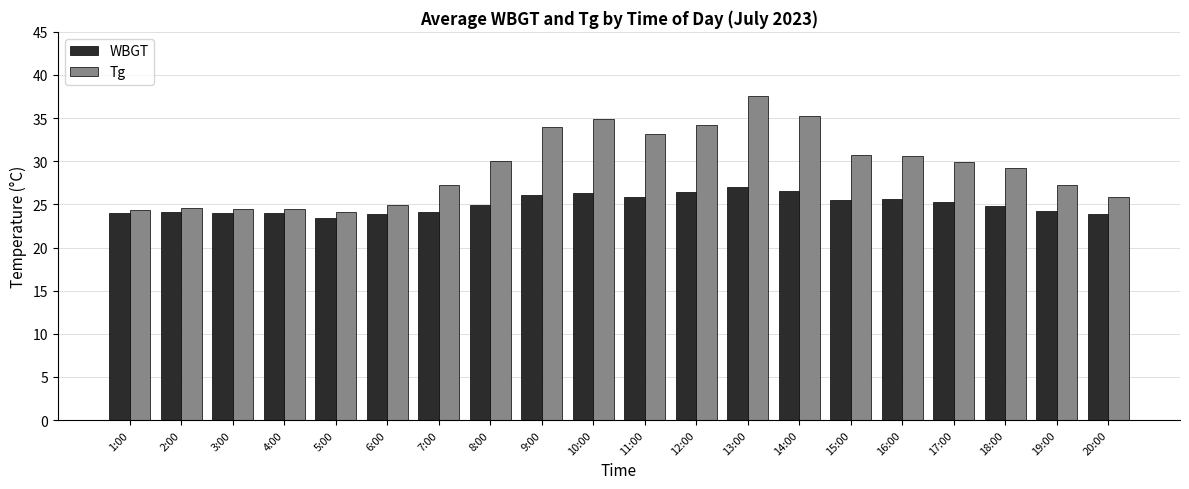

How many series are shown in this chart?

2